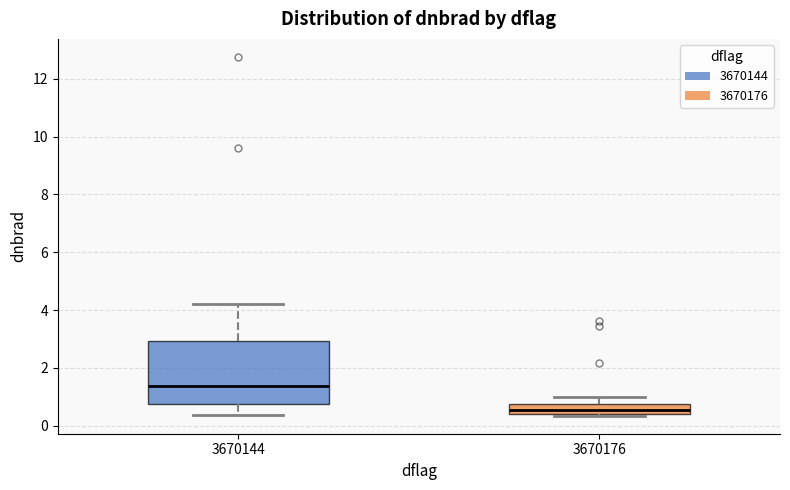

Reading left to right, transcribe this box plot: for each box, give where its median line is, the range the box spans, and where its two whiskers end, as read against the y-axis. The values are not printed on the chart, so give them approximately, as read against the axis.

3670144: median 1.4, box 0.8 to 3.0, whiskers 0.4 to 4.2
3670176: median 0.6, box 0.4 to 0.8, whiskers 0.4 to 1.0